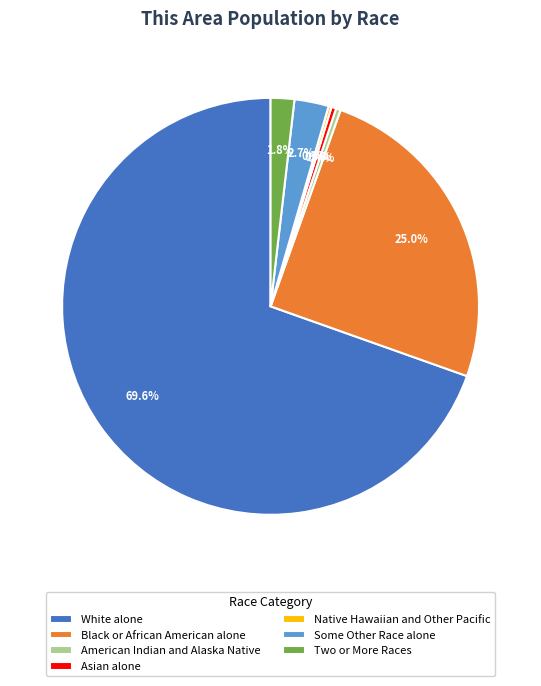

What is the largest slice in the pie chart?

White alone